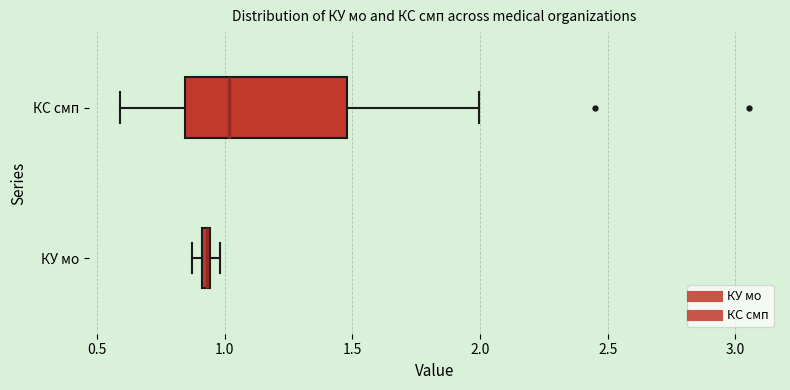

Comparing the boxes themselves (not the whiskers), which one is the widest?

КС смп